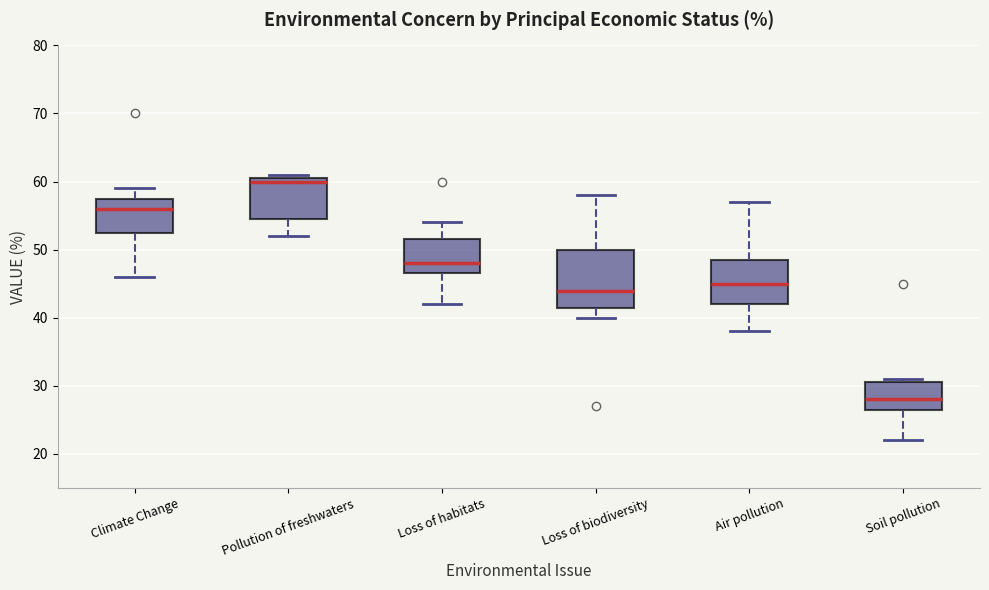

Reading left to right, read every box against the y-axis: the position of its median line, the range the box covers, and the ends of its whiskers. The values are not printed on the chart, so give them approximately, as read against the axis.

Climate Change: median 56, box 53 to 58, whiskers 46 to 59
Pollution of freshwaters: median 60, box 55 to 61, whiskers 52 to 61 (just above the box's upper edge)
Loss of habitats: median 48, box 47 to 52, whiskers 42 to 54
Loss of biodiversity: median 44, box 42 to 50, whiskers 40 to 58
Air pollution: median 45, box 42 to 49, whiskers 38 to 57
Soil pollution: median 28, box 27 to 31, whiskers 22 to 31 (just above the box's upper edge)